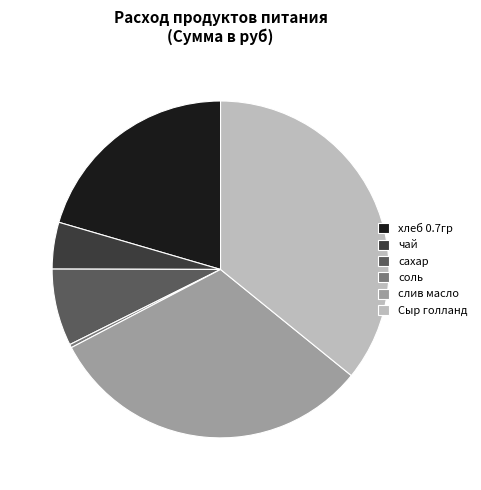

Does хлеб 0.7гр represent more than half of the total?

No